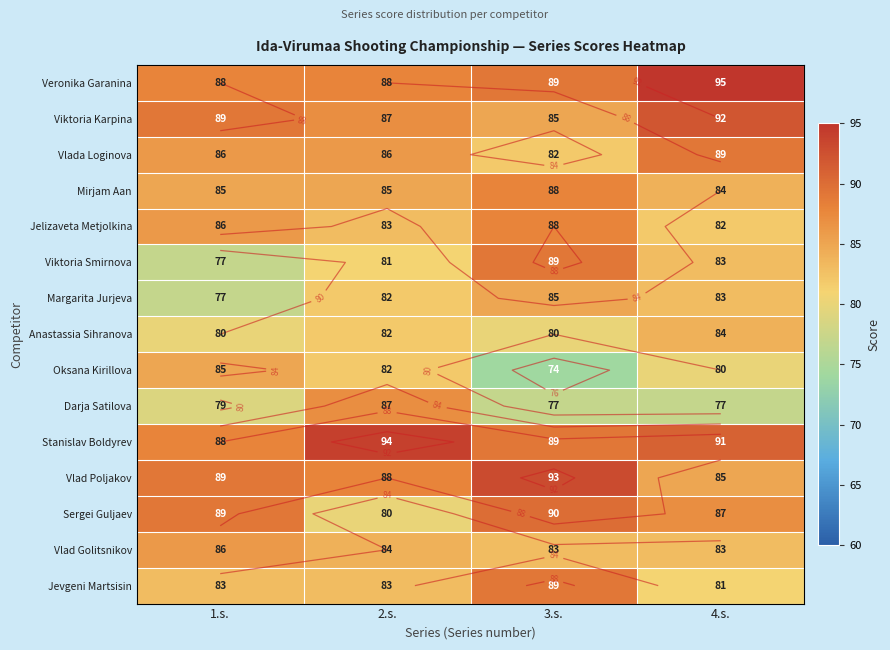

List the labels in order of Sergei Guljaev value, smallest first.

2.s., 4.s., 1.s., 3.s.